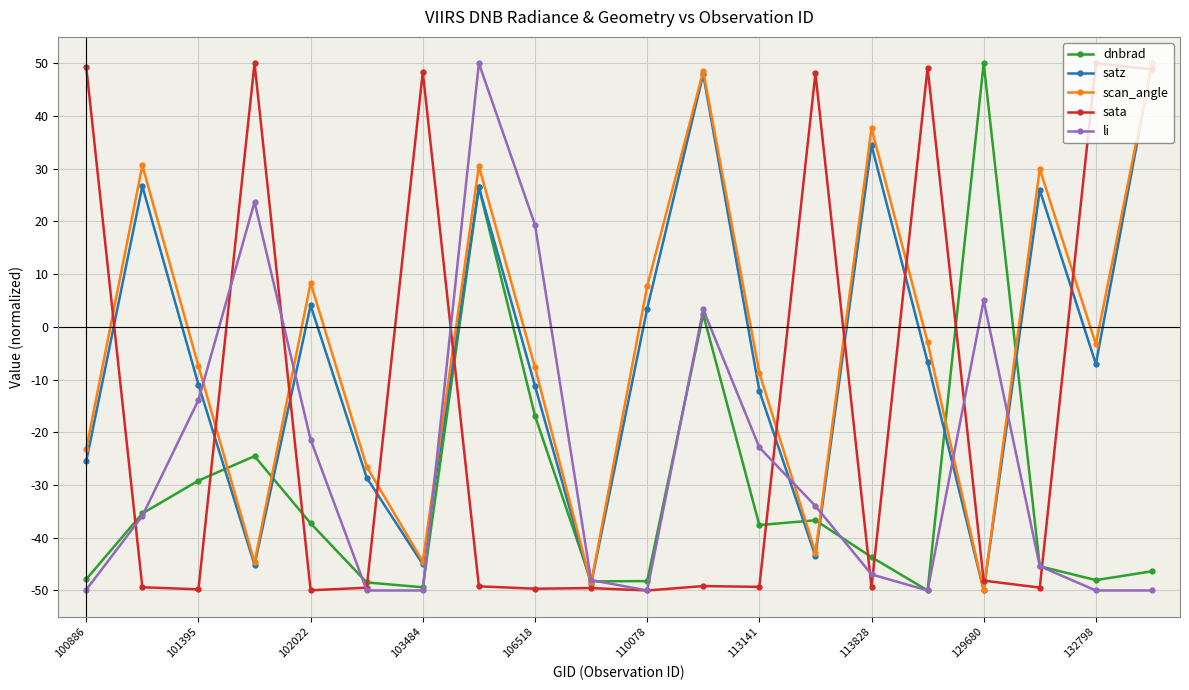

Count the number of data series in this chart.

5